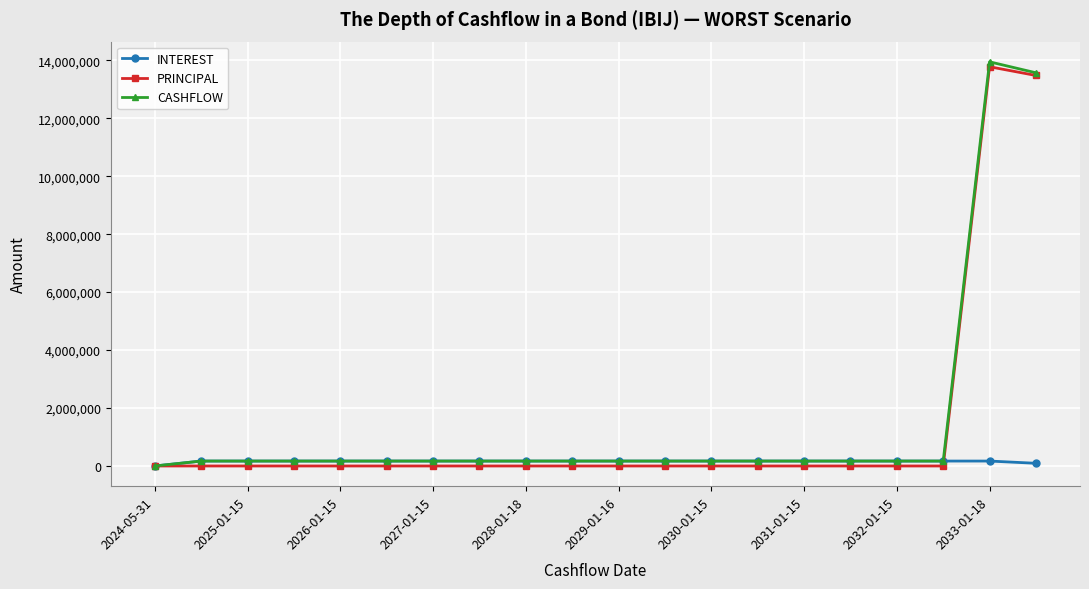

What is the greatest value displayed?

13946344.6